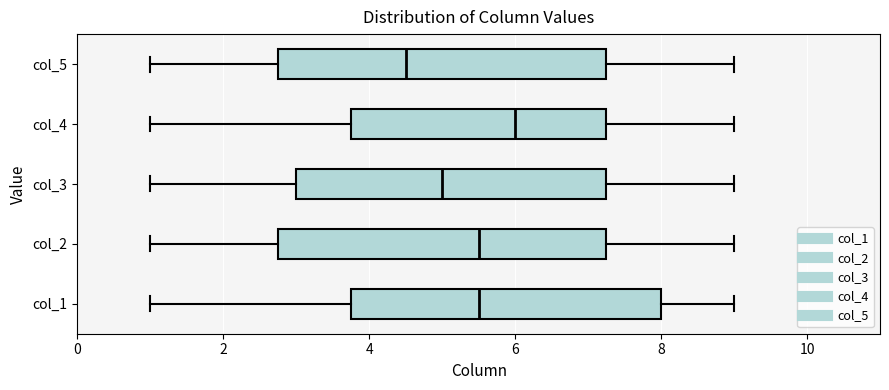

Which box has the furthest to the right median line?

col_4